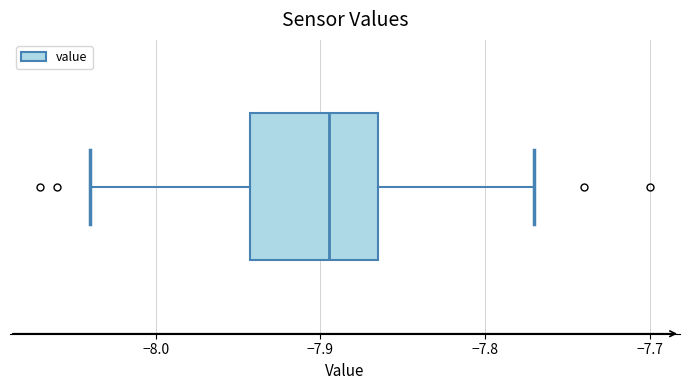

Read this box plot against the x-axis: the position of the median line, the range covered by the box, and the ends of both whiskers. The values are not printed on the chart, so give them approximately, as read against the axis.

median -7.89, box -7.94 to -7.86, whiskers -8.04 to -7.77